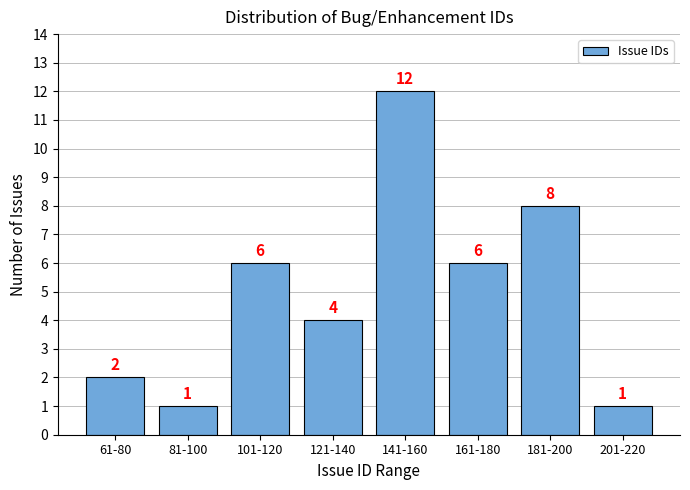

Reading left to right, transcribe all the data shown in this chart.

61-80=2	81-100=1	101-120=6	121-140=4	141-160=12	161-180=6	181-200=8	201-220=1